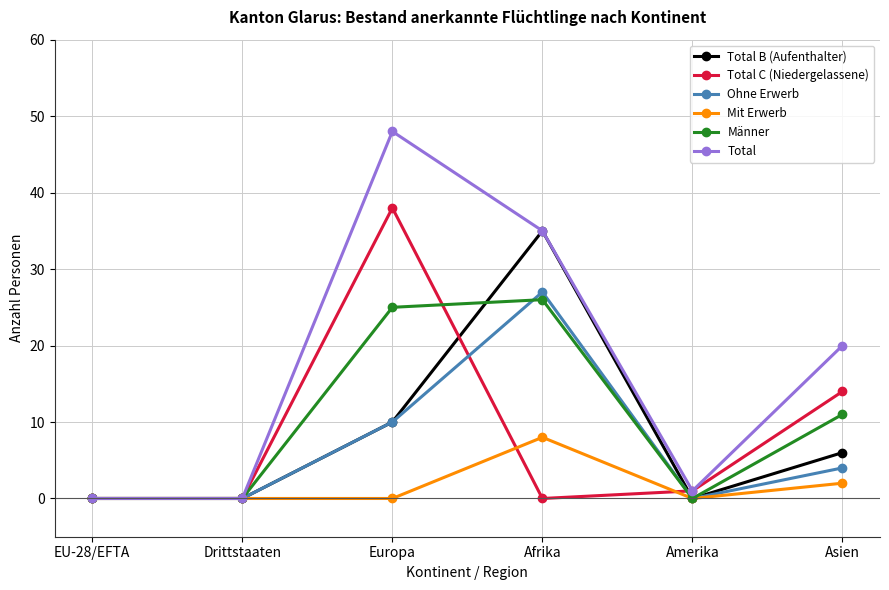

Where is the first local maximum for Ohne Erwerb?

Afrika